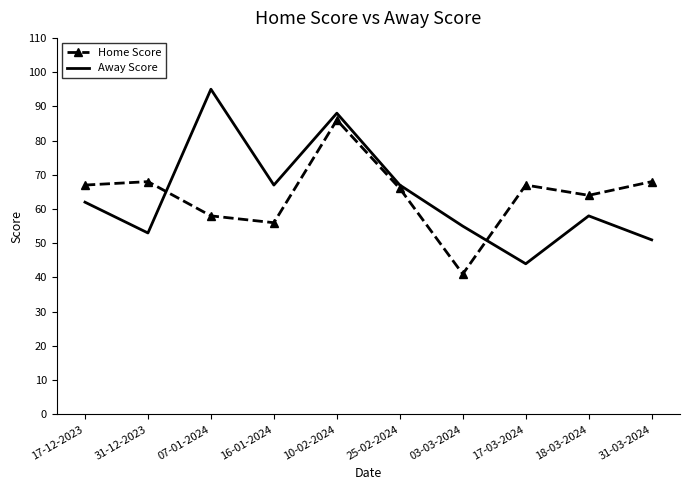

What is the sum of the Away Score values at 31-03-2024 and 25-02-2024?

118